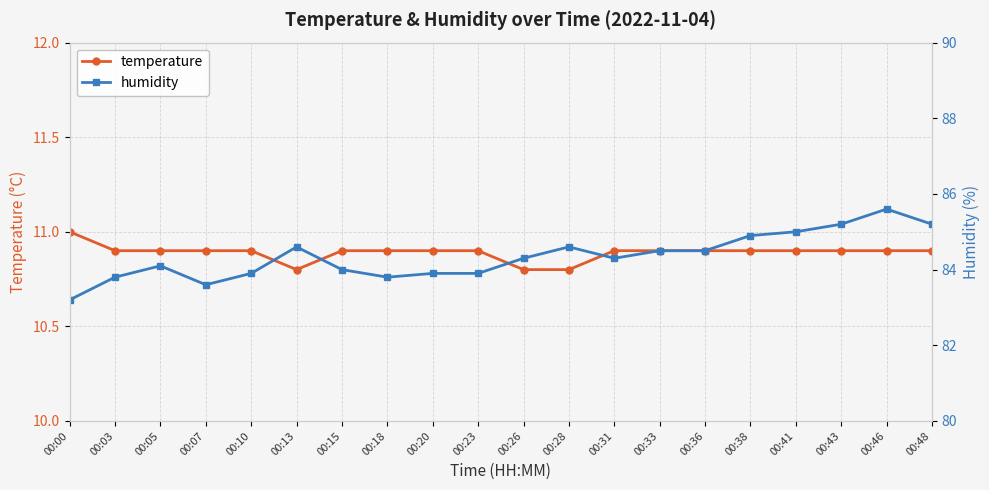

Between 00:26 and 00:48, which series saw the biggest shift?

humidity